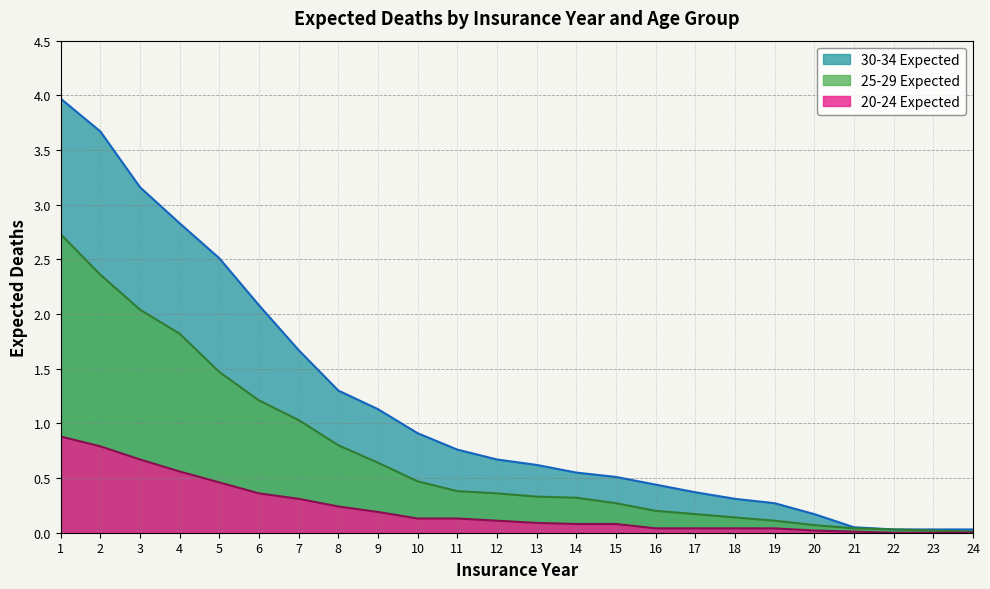

What are all the series names shown in the legend?

30-34 Expected, 25-29 Expected, 20-24 Expected